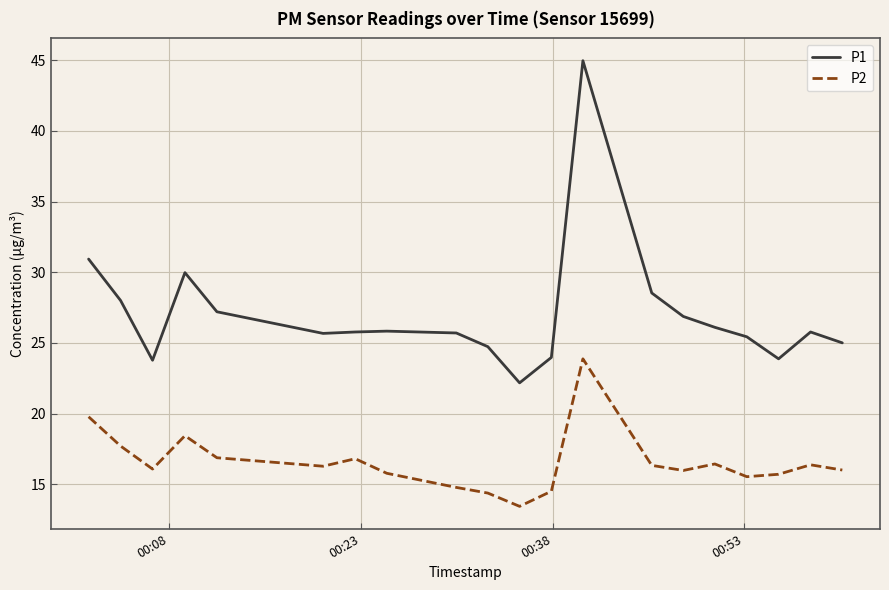

True or false: P2 and P1 intersect in this chart.

False